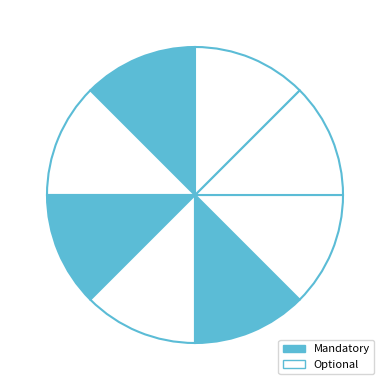

How many slices are in this pie chart?

8